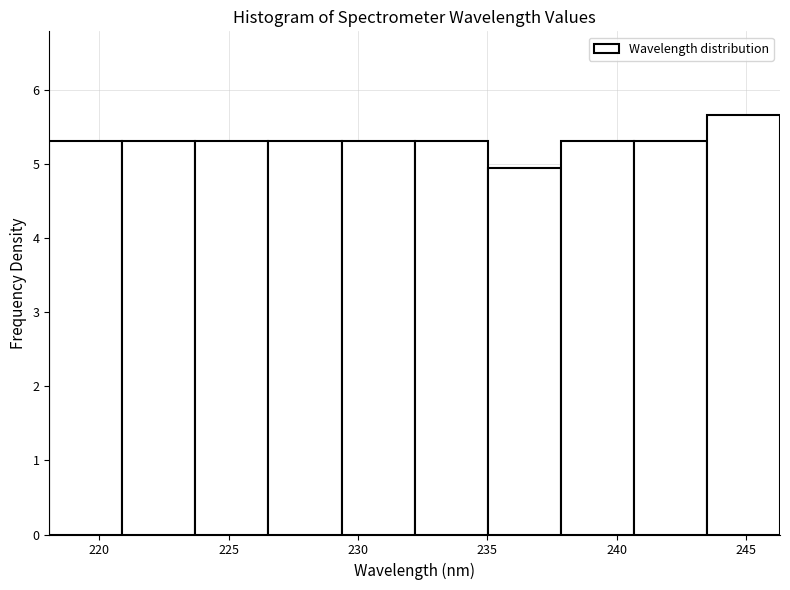

What is the height of the bar covering 240.5 to 243.5 on the x-axis? Neither the bar edges nor the heights are printed on the chart, so give them approximately, as read against the axes.

5.3